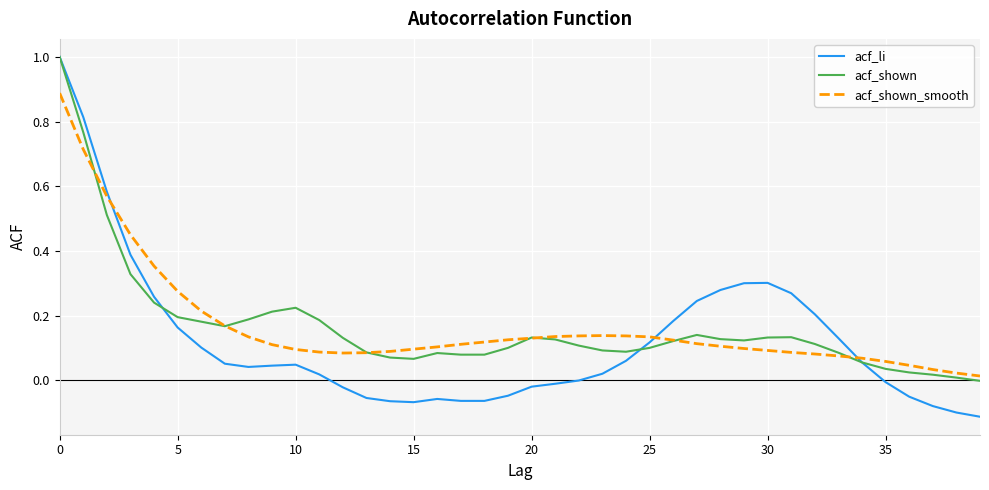

What are all the series names shown in the legend?

acf_li, acf_shown, acf_shown_smooth